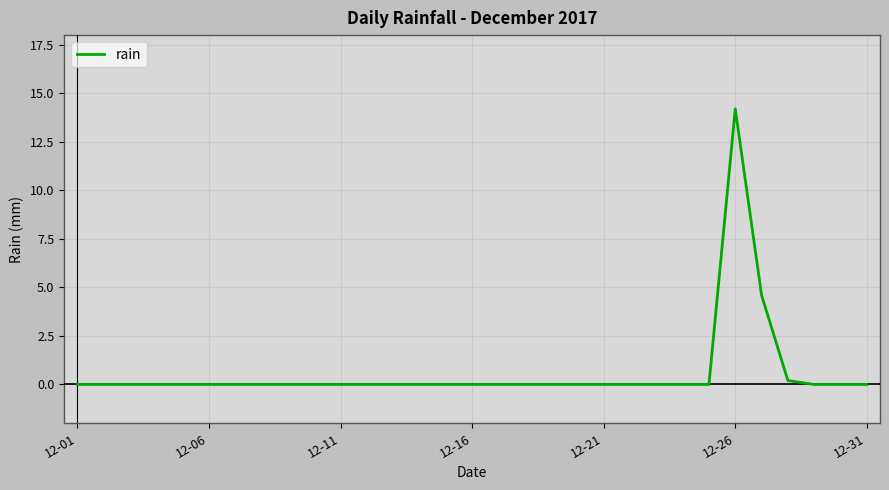

What is the greatest value displayed?

14.2